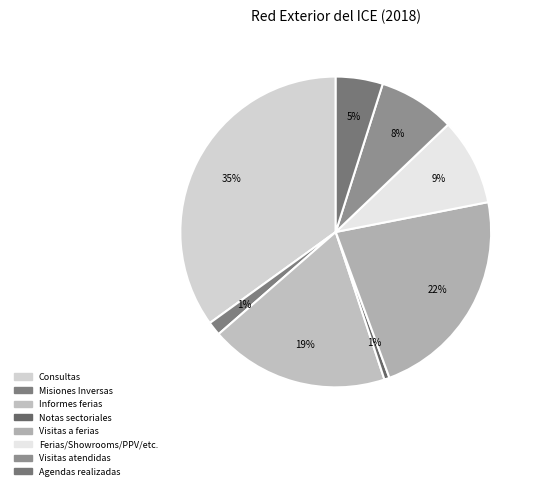

How many segments does this pie chart have?

8